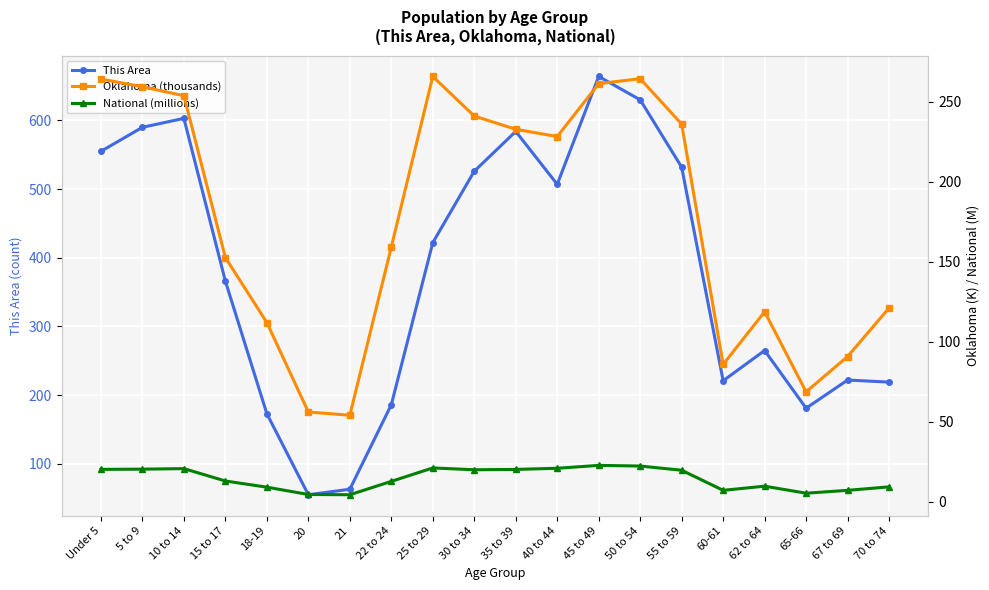

Reading left to right, what are all the values shown in this chart?

This Area: Under 5=555.0	5 to 9=590.0	10 to 14=603.0	15 to 17=366.0	18-19=173.0	20=55.0	21=63.0	22 to 24=186.0	25 to 29=422.0	30 to 34=526.0	35 to 39=584.0	40 to 44=507.0	45 to 49=664.0	50 to 54=630.0	55 to 59=532.0	60-61=221.0	62 to 64=265.0	65-66=181.0	67 to 69=222.0	70 to 74=219.0
Oklahoma (thousands): Under 5=264.1	5 to 9=259.3	10 to 14=253.7	15 to 17=152.5	18-19=111.9	20=56.1	21=54.0	22 to 24=159.1	25 to 29=265.7	30 to 34=241.0	35 to 39=232.7	40 to 44=228.2	45 to 49=261.2	50 to 54=264.4	55 to 59=236.0	60-61=85.8	62 to 64=118.7	65-66=68.7	67 to 69=90.7	70 to 74=121.1
National (millions): Under 5=20.2	5 to 9=20.3	10 to 14=20.7	15 to 17=13.0	18-19=9.1	20=4.5	21=4.4	22 to 24=12.7	25 to 29=21.1	30 to 34=20.0	35 to 39=20.2	40 to 44=20.9	45 to 49=22.7	50 to 54=22.3	55 to 59=19.7	60-61=7.1	62 to 64=9.7	65-66=5.3	67 to 69=7.1	70 to 74=9.3